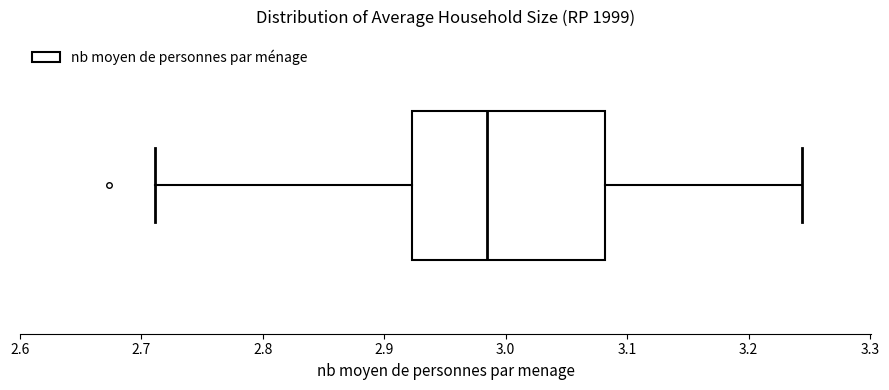

Transcribe this box plot: give where the median line is, the range the box spans, and where the two whiskers end, as read against the x-axis. The values are not printed on the chart, so give them approximately, as read against the axis.

median 2.98, box 2.92 to 3.08, whiskers 2.71 to 3.24